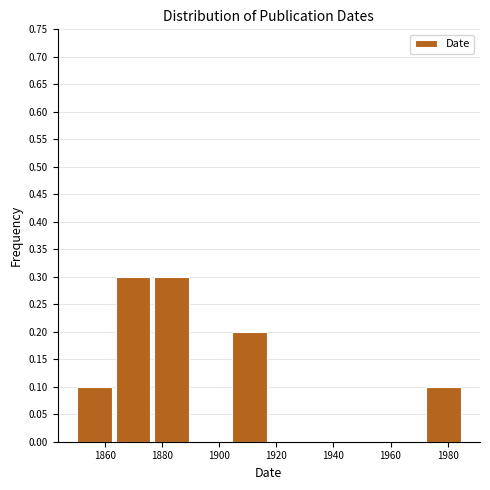

Reading left to right, transcribe this chart: for each bar, give the range it covers on the x-axis and its height. Neither the bar edges nor the heights are printed on the chart, so give them approximately, as read against the axes.

1850.0 to 1863.6: 0.1
1863.6 to 1877.2: 0.3
1877.2 to 1890.8: 0.3
1890.8 to 1904.4: 0
1904.4 to 1918.0: 0.2
1918.0 to 1931.6: 0
1931.6 to 1945.2: 0
1945.2 to 1958.8: 0
1958.8 to 1972.4: 0
1972.4 to 1986.0: 0.1